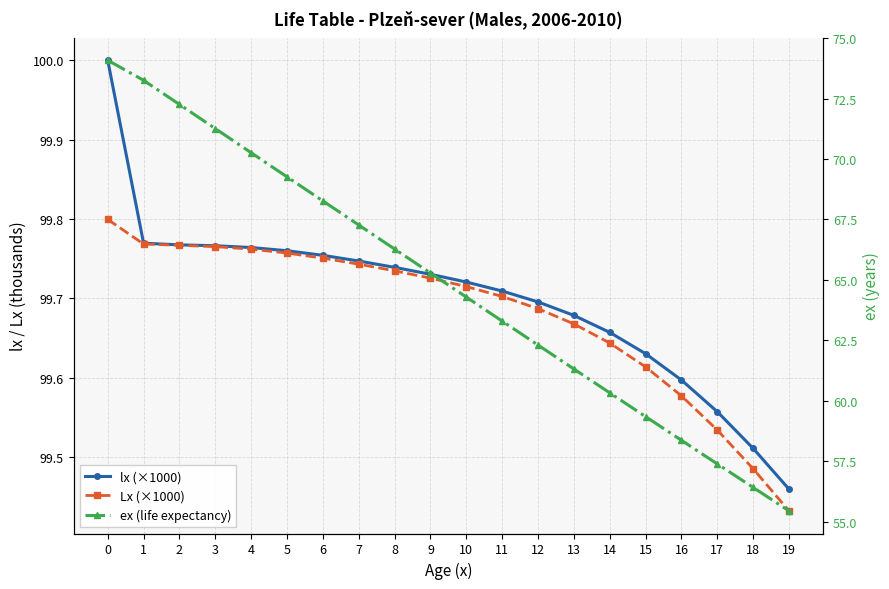

True or false: Lx (×1000) and lx (×1000) cross at least once.

False